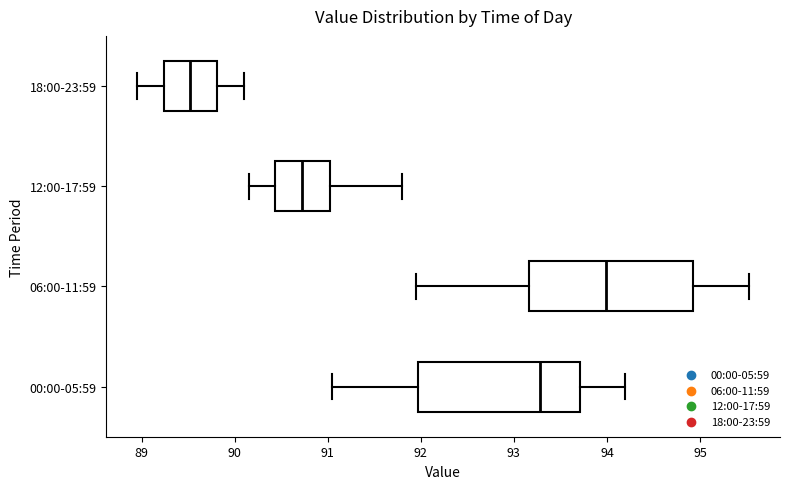

Reading bottom to top, read every box against the x-axis: the position of its median line, the range the box covers, and the ends of its whiskers. The values are not printed on the chart, so give them approximately, as read against the axis.

00:00-05:59: median 93.3, box 92.0 to 93.7, whiskers 91.1 to 94.2
06:00-11:59: median 94.0, box 93.2 to 94.9, whiskers 92.0 to 95.5
12:00-17:59: median 90.7, box 90.4 to 91.0, whiskers 90.2 to 91.8
18:00-23:59: median 89.5, box 89.2 to 89.8, whiskers 89.0 to 90.1